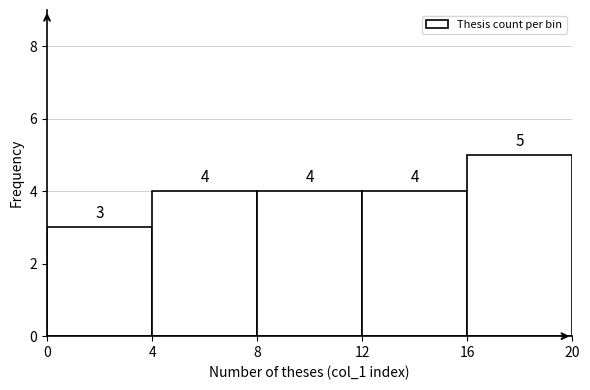

Over which range of the x-axis is the bar tallest?

16 to 20